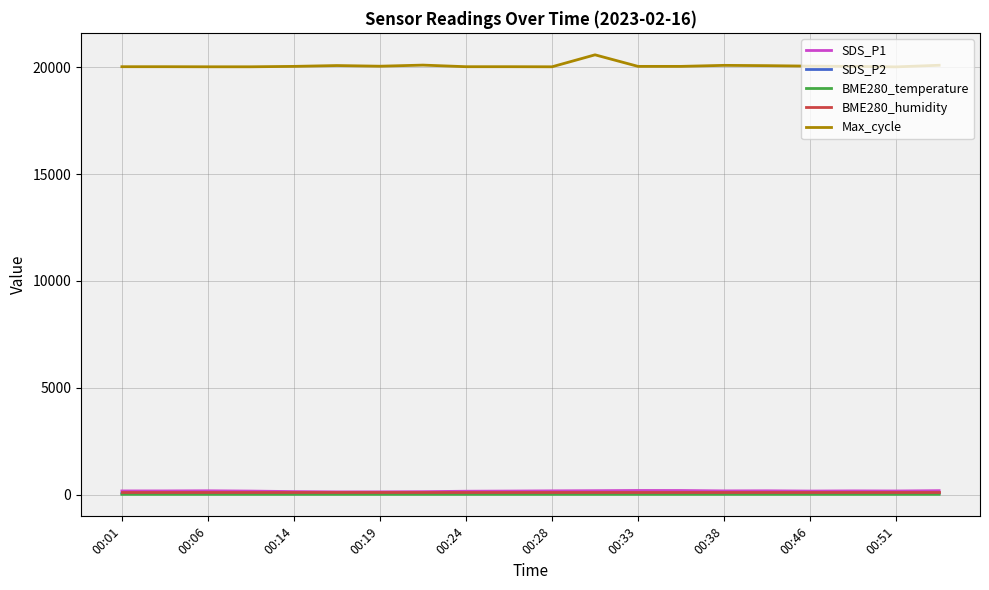

True or false: Max_cycle and SDS_P1 intersect in this chart.

False